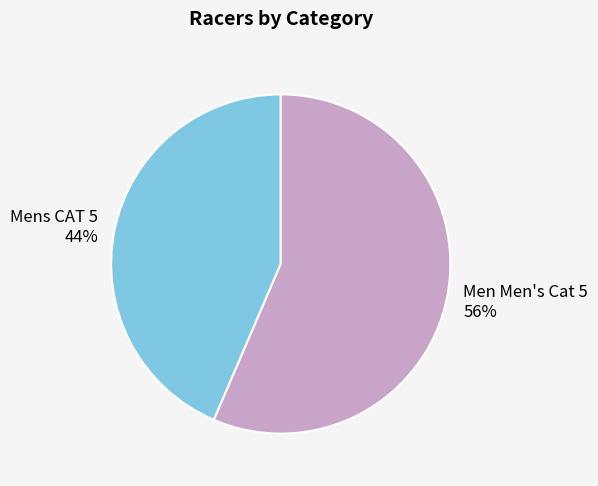

What is the ratio of the value at Mens CAT 5 to the value at Men Men's Cat 5?

0.8